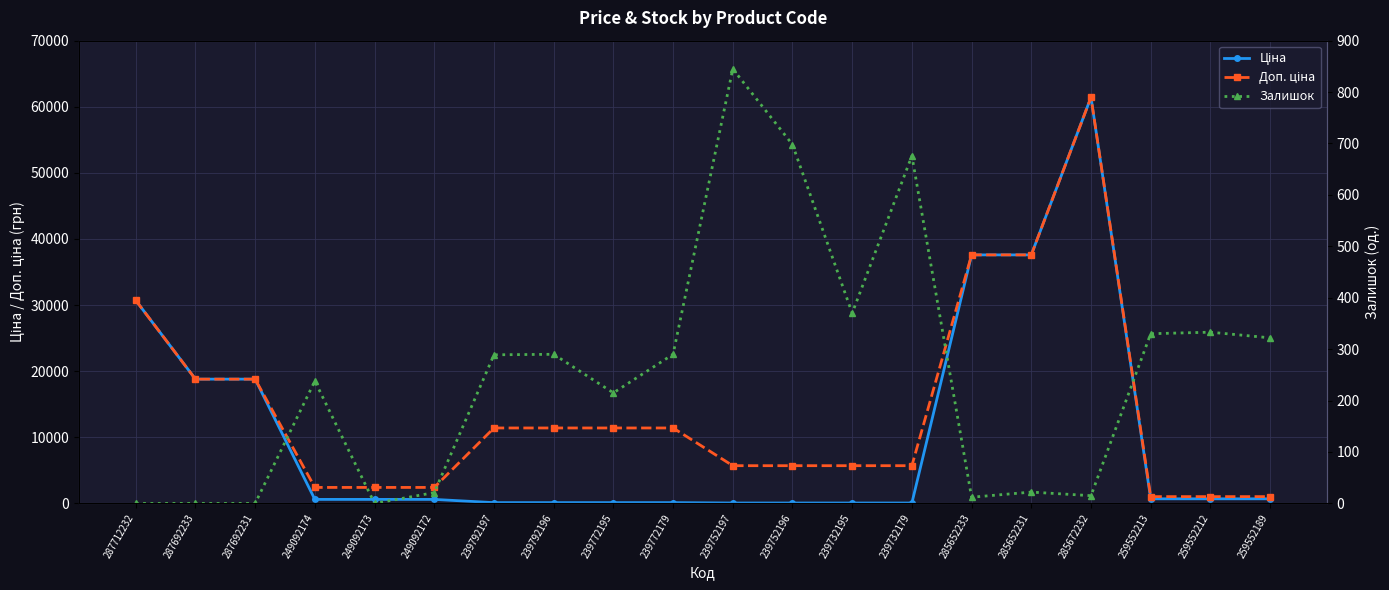

Which has a higher value, 239792197 or 239752197?

239792197